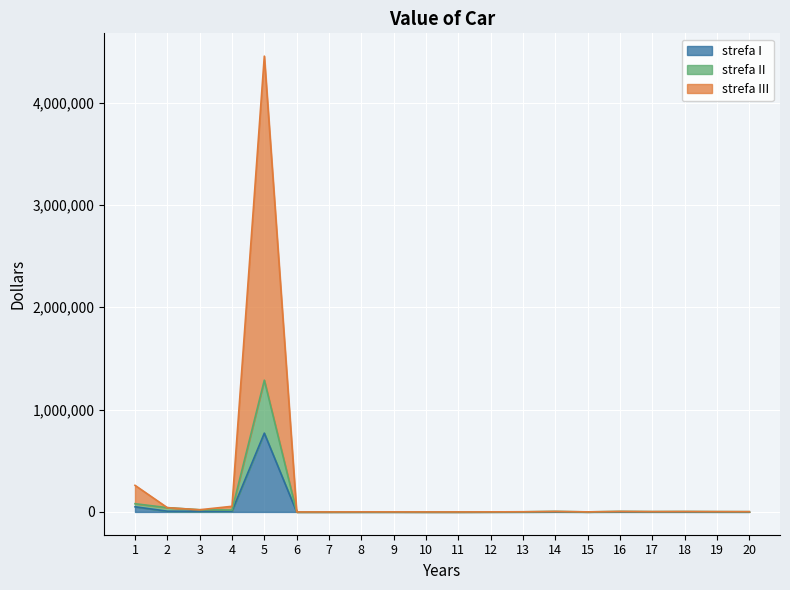

How many lines are shown in the chart?

3